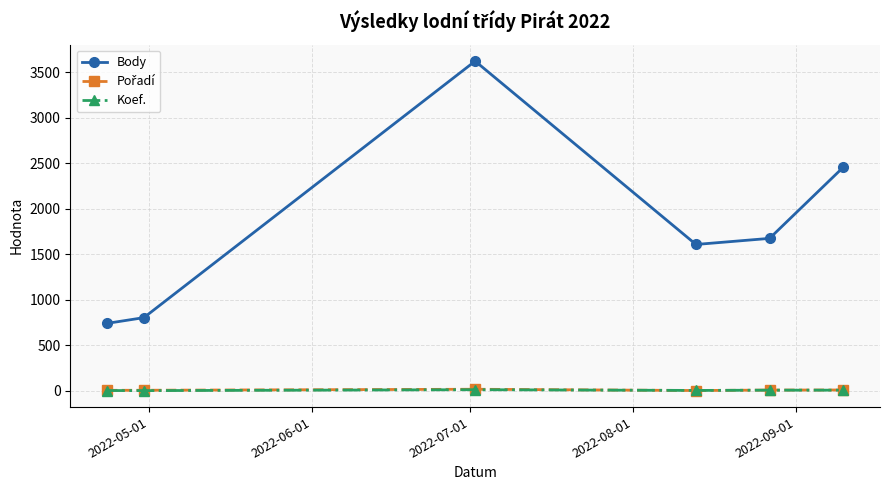

Which series has the largest range (max minus min)?

Body